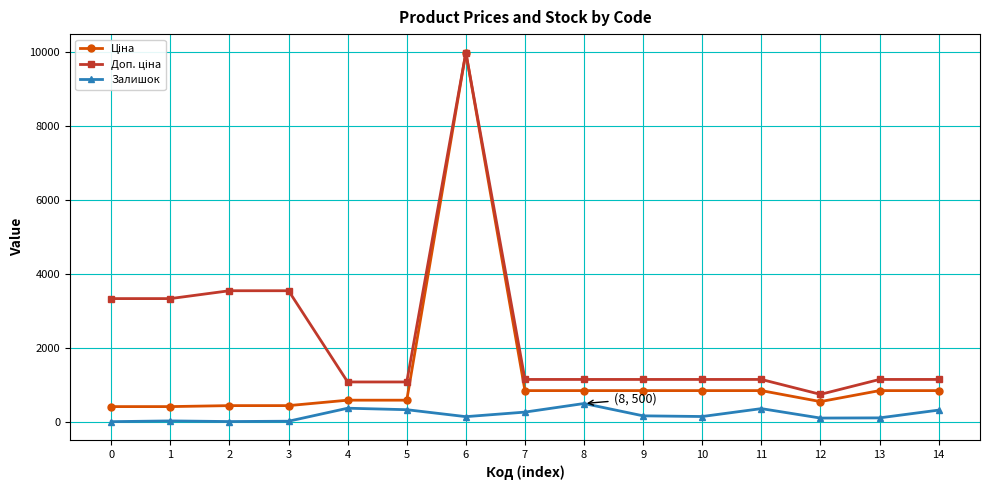

What is the greatest value displayed?

9975.0